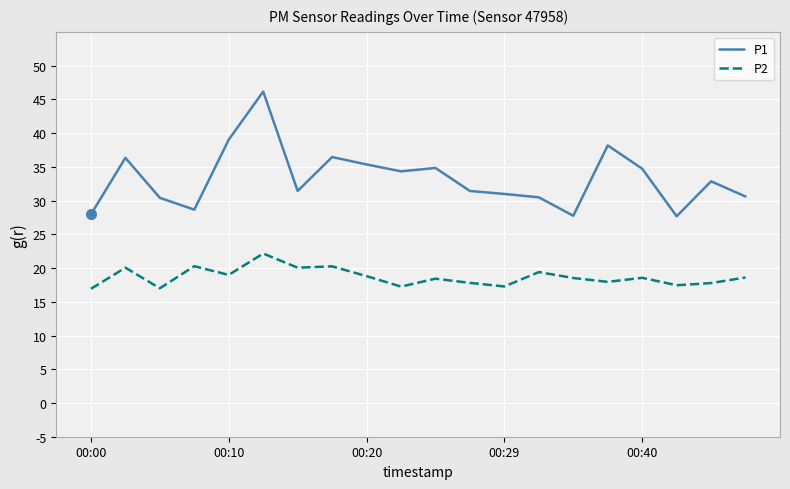

List the series in order of their overall mean, lowest first.

P2, P1